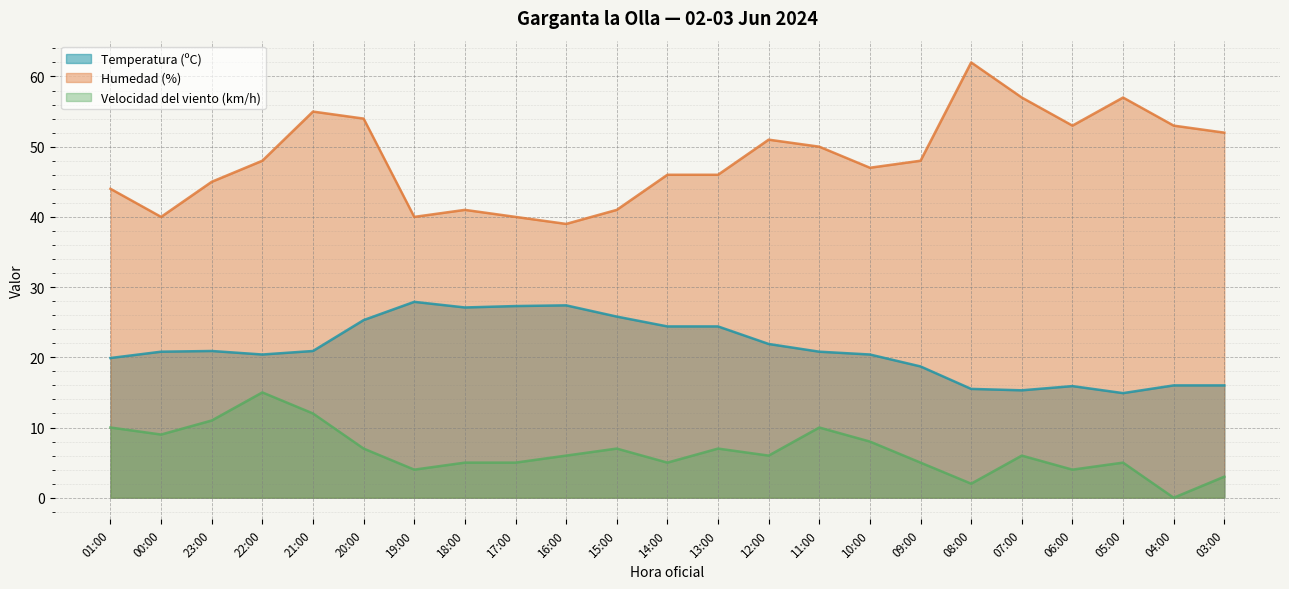

What is the label of the 14th point from the left?

12:00